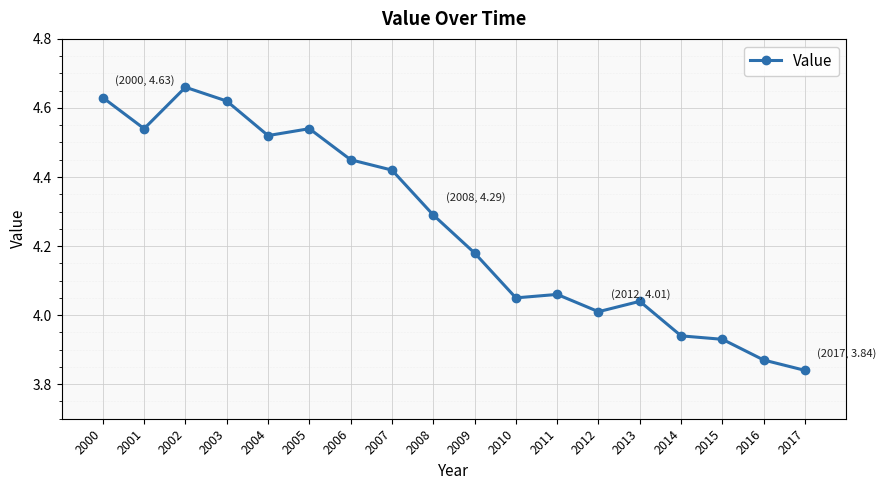

What is the sum of the values at 2013 and 2003?

8.7